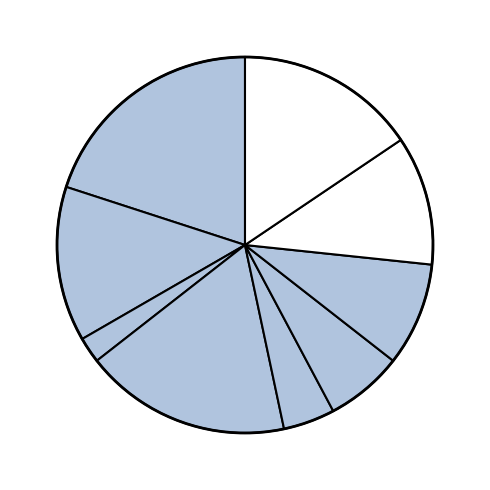

How many slices are in this pie chart?

9